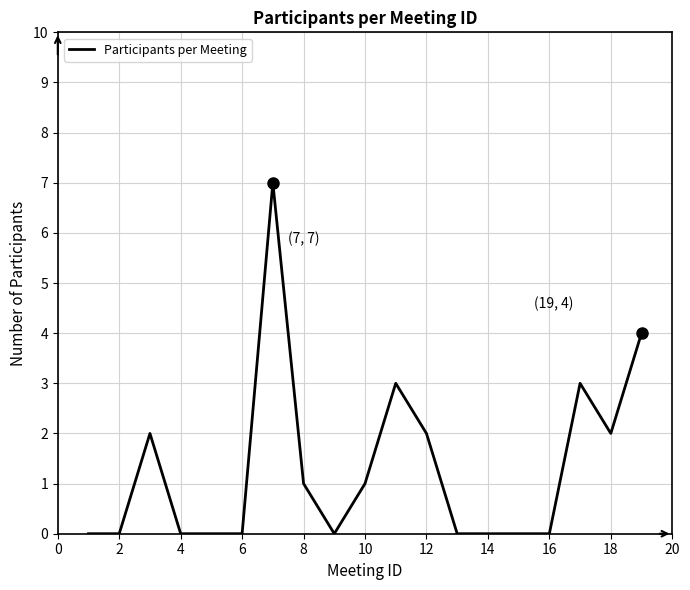

What is the greatest value displayed?

7